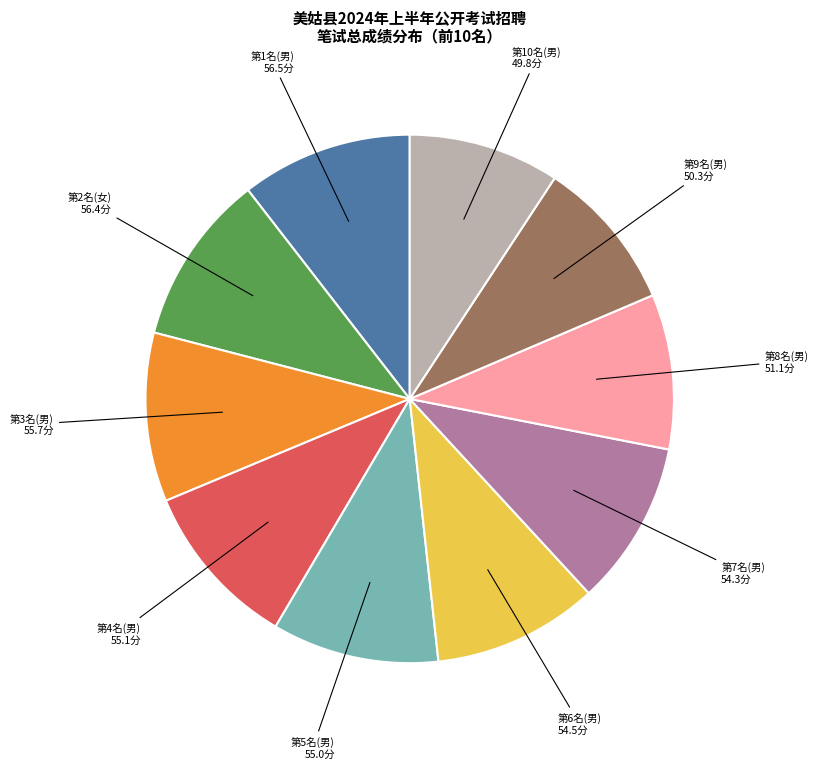

Combined, do 第6名(男) 54.5分 and 第9名(男) 50.3分 account for over 50%?

No